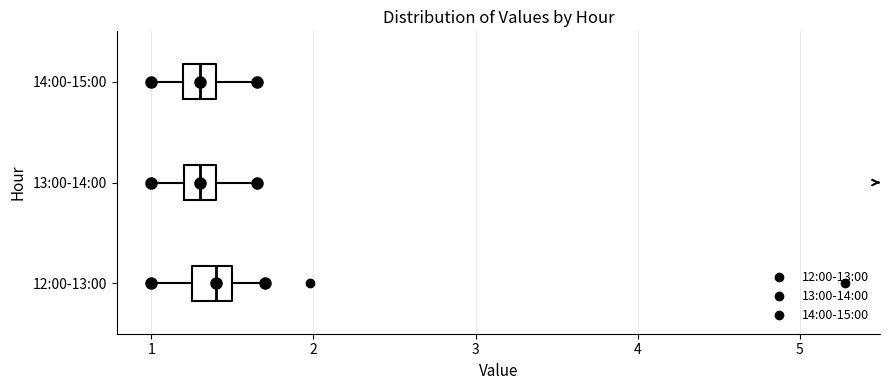

Where does the right whisker of the box for 12:00-13:00 end on the x-axis? The values are not printed on the chart, so give them approximately, as read against the axis.

1.7